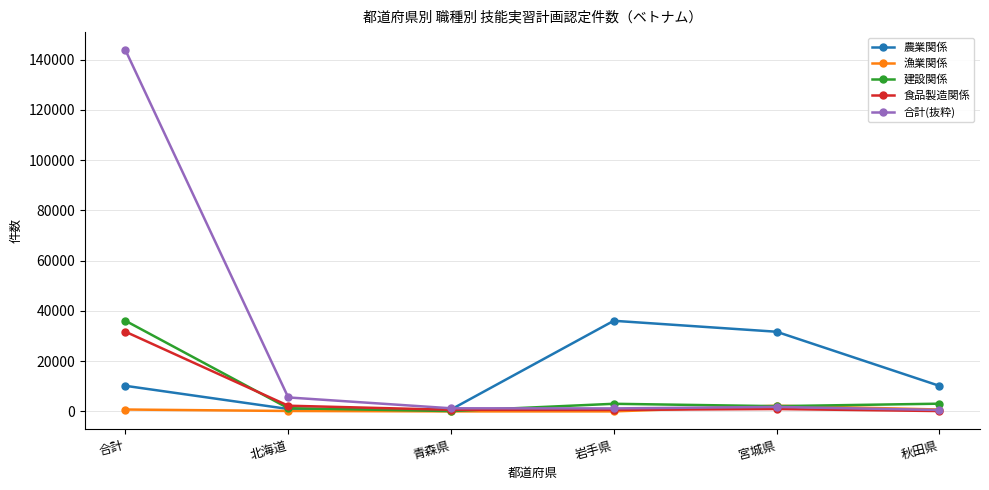

What is the difference between the highest and lowest values at 北海道?

5391